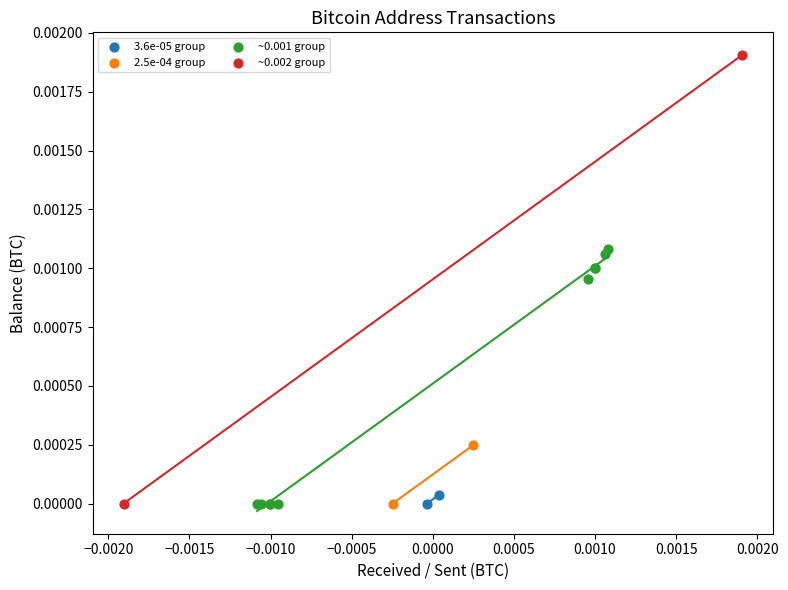

What are all the series names shown in the legend?

3.6e-05 group, 2.5e-04 group, ~0.001 group, ~0.002 group